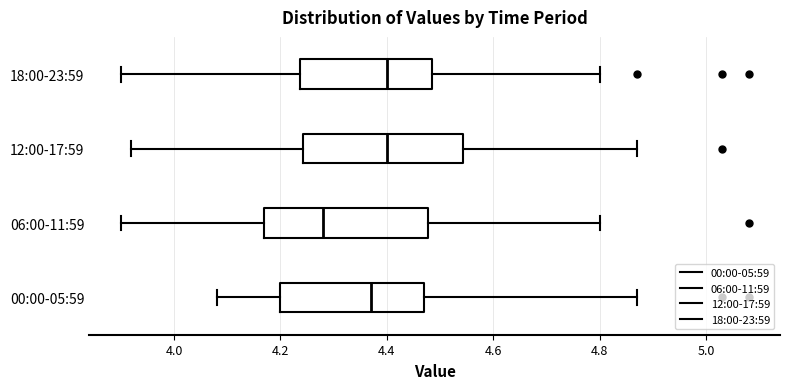

Where does the median line of the box for 00:00-05:59 sit on the x-axis? The values are not printed on the chart, so give them approximately, as read against the axis.

4.38